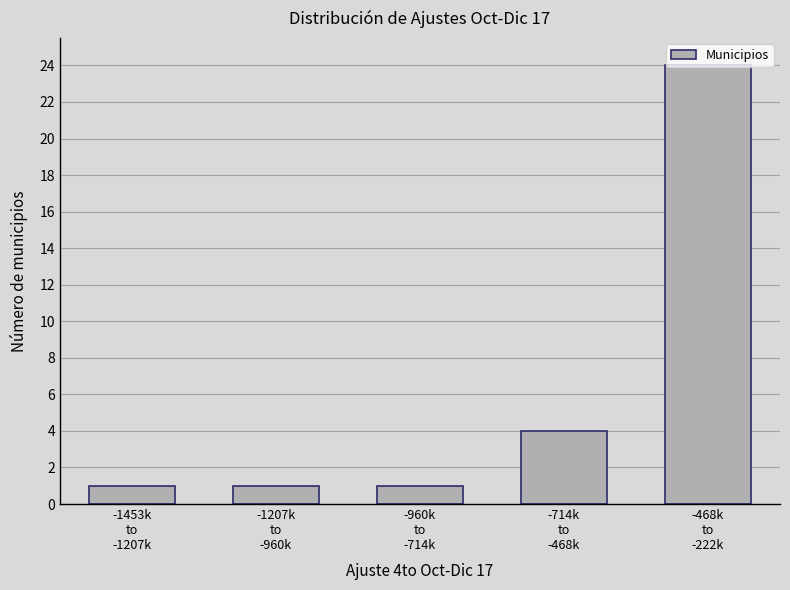

What is the sum of all values?

31